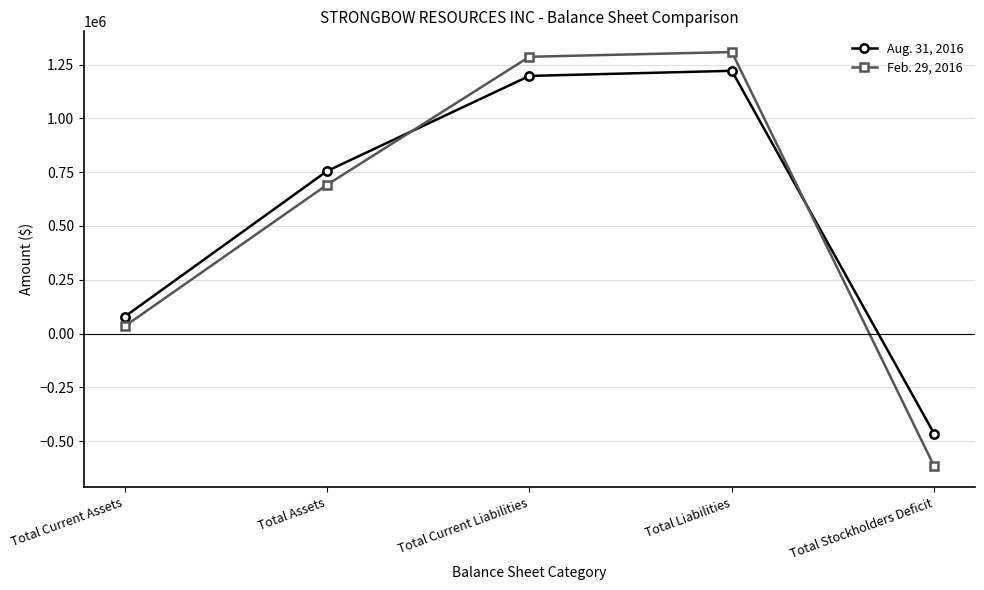

What is the difference between the maximum and minimum values in the Feb. 29, 2016 series?

1925131